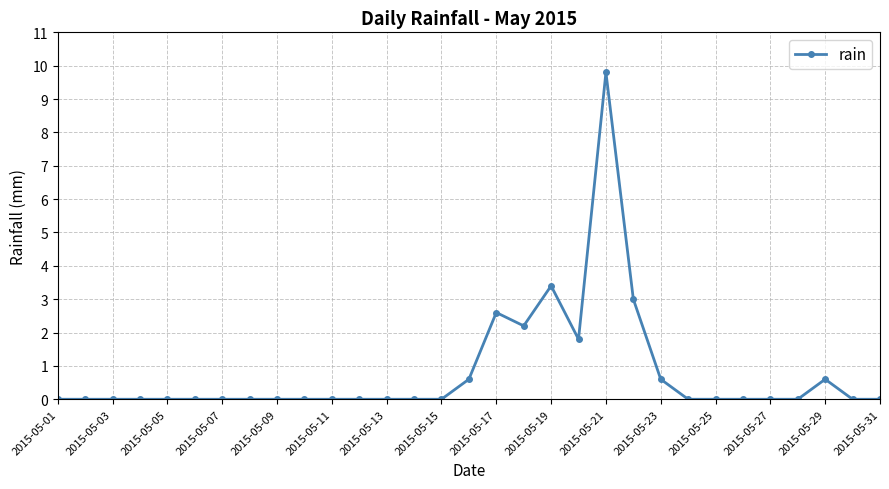

True or false: the data has more than 1 interior local peaks.

True